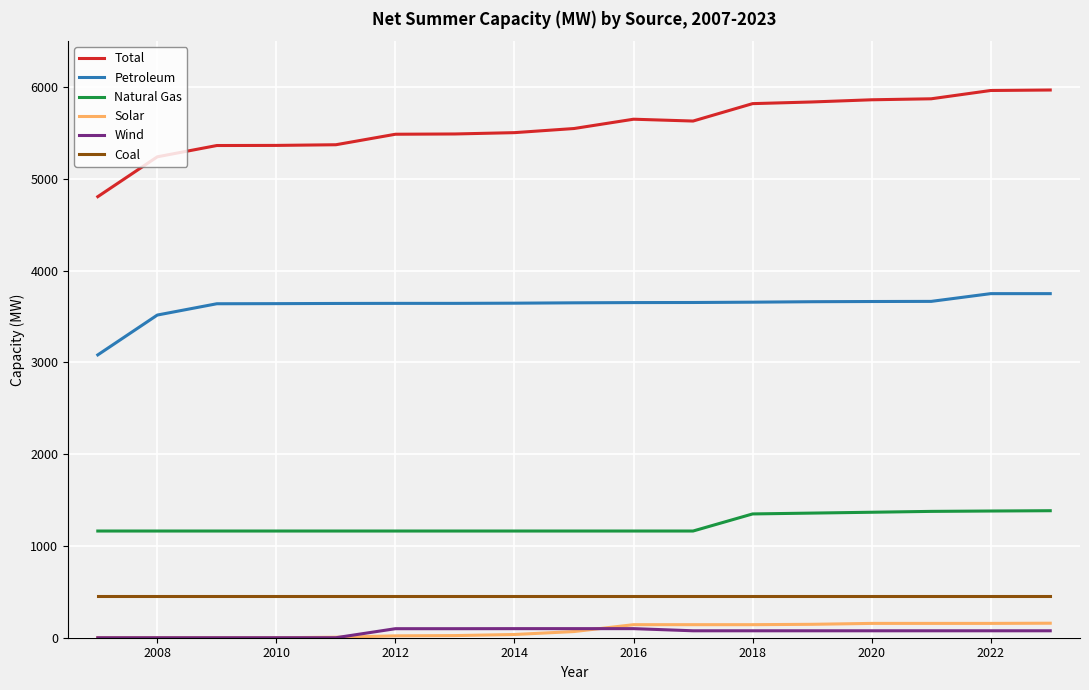

Which series has the largest range (max minus min)?

Total